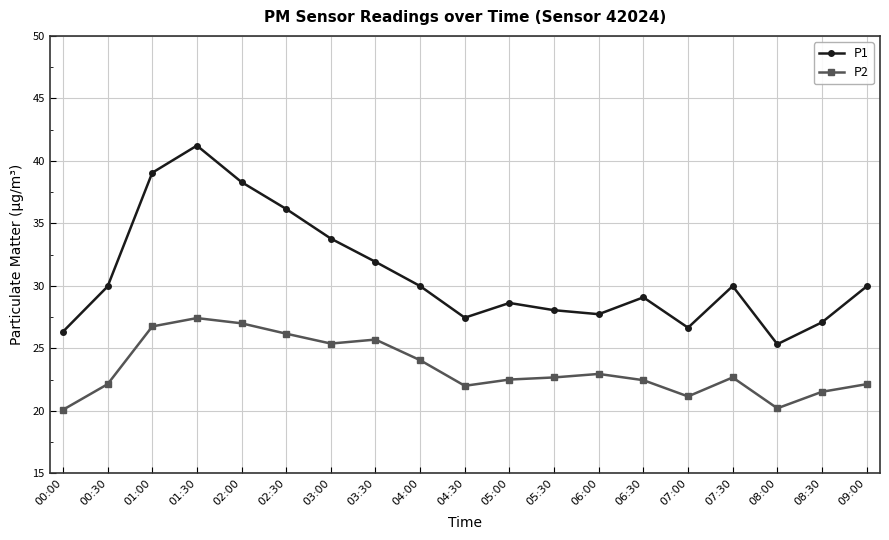

True or false: P1 and P2 intersect in this chart.

False